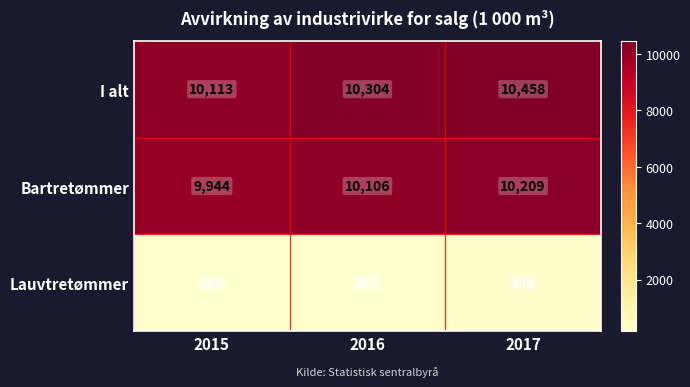

What is the total value across all series at 2017?

20916